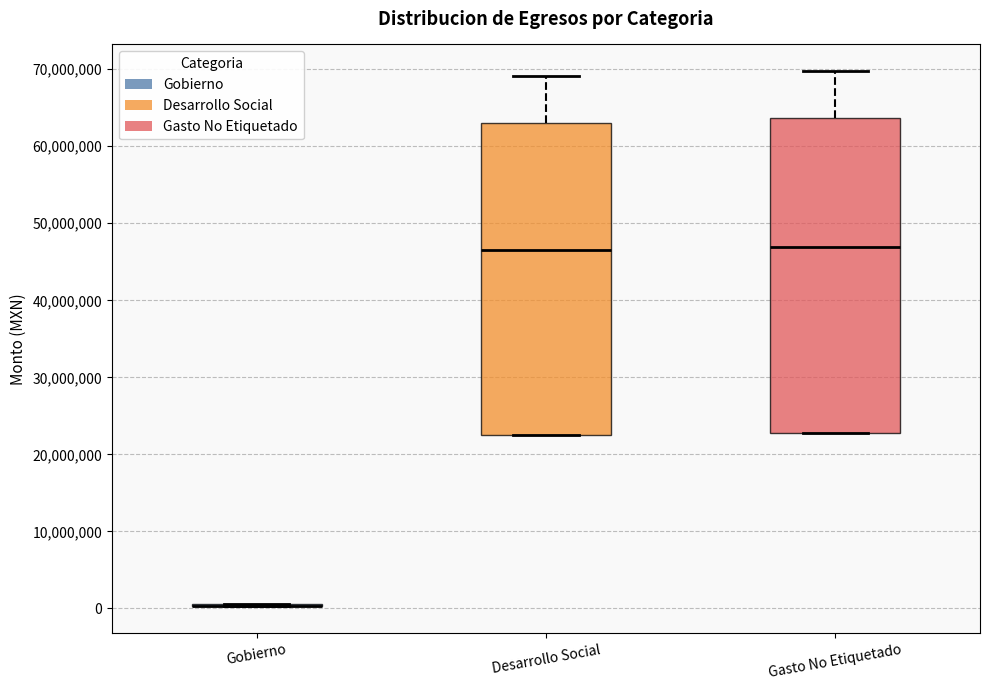

Reading left to right, transcribe this box plot: for each box, give where its median line is, the range the box spans, and where its two whiskers end, as read against the y-axis. The values are not printed on the chart, so give them approximately, as read against the axis.

Gobierno: box collapsed to a line at 0, whiskers 0 to 1000000
Desarrollo Social: median 47000000, box 23000000 to 63000000, whiskers 23000000 to 69000000
Gasto No Etiquetado: median 47000000, box 23000000 to 64000000, whiskers 23000000 to 70000000